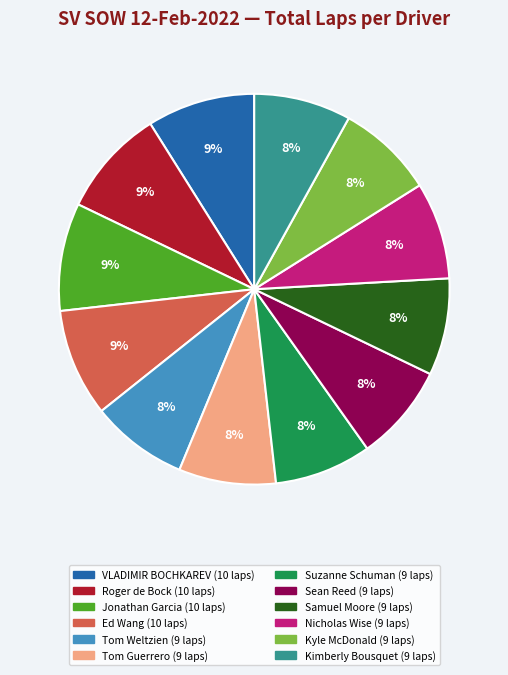

Does any single category account for the majority?

No